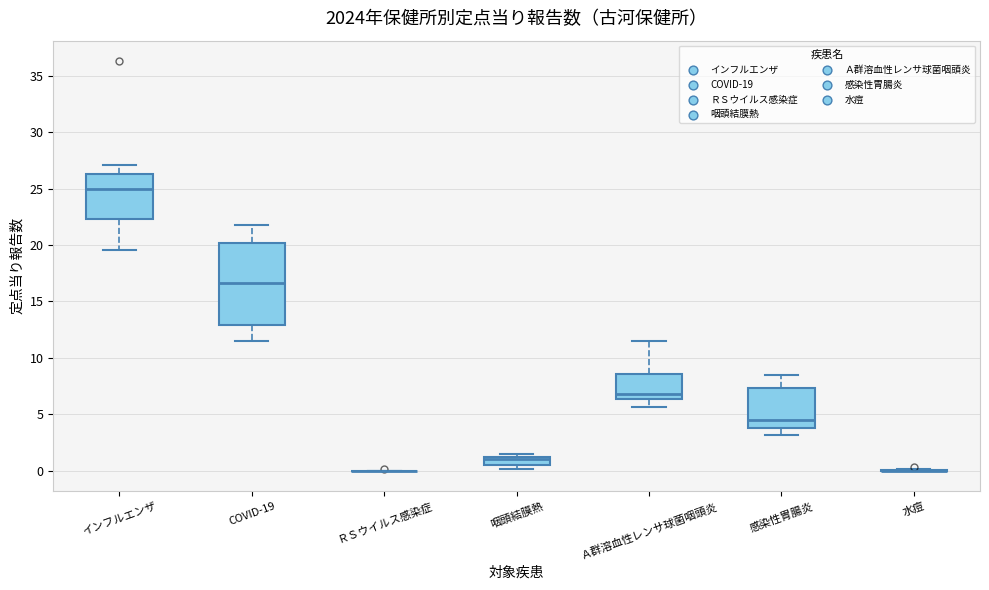

Reading left to right, read every box against the y-axis: the position of its median line, the range the box covers, and the ends of its whiskers. The values are not printed on the chart, so give them approximately, as read against the axis.

インフルエンザ: median 25.0, box 22.5 to 26.5, whiskers 19.5 to 27.0
COVID-19: median 16.5, box 13.0 to 20.0, whiskers 11.5 to 22.0
ＲＳウイルス感染症: box collapsed to a line at 0.0, whiskers 0.0 to 0.0
咽頭結膜熱: median 1.0, box 0.5 to 1.5, whiskers 0.0 to 1.5 (just above the box's upper edge)
Ａ群溶血性レンサ球菌咽頭炎: median 7.0, box 6.5 to 8.5, whiskers 5.5 to 11.5
感染性胃腸炎: median 4.5, box 4.0 to 7.5, whiskers 3.0 to 8.5
水痘: box collapsed to a line at 0.0, whiskers 0.0 to 0.0